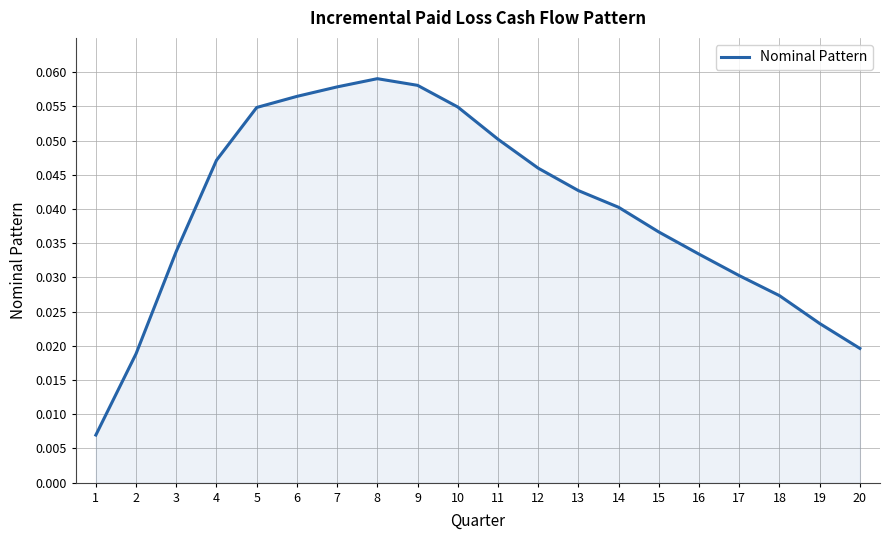

Between 5 and 3, which is larger?

5